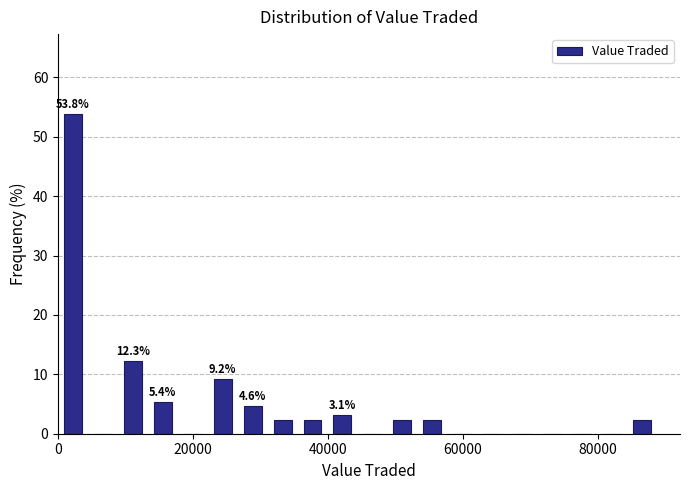

Around what value on the x-axis is the tallest bar? Give the approximate position of its centre, as read against the axis.

2000